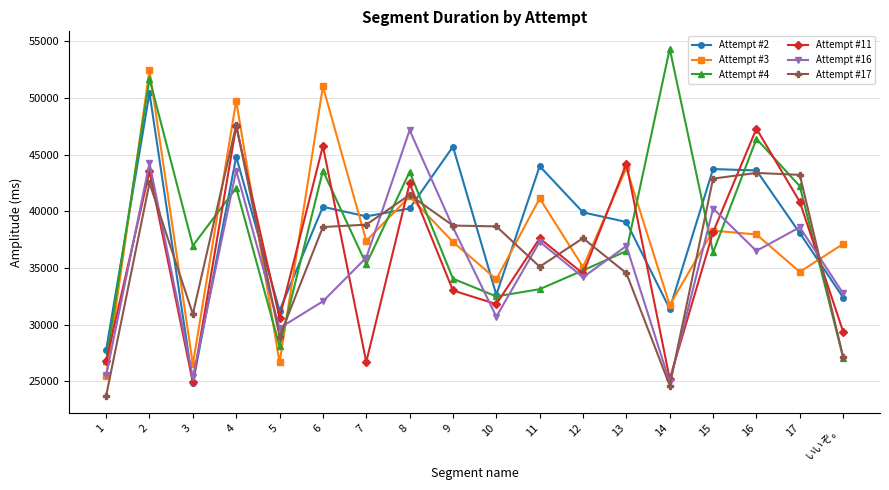

What is the value of the Attempt #17 point at the 2nd from the left?

42496